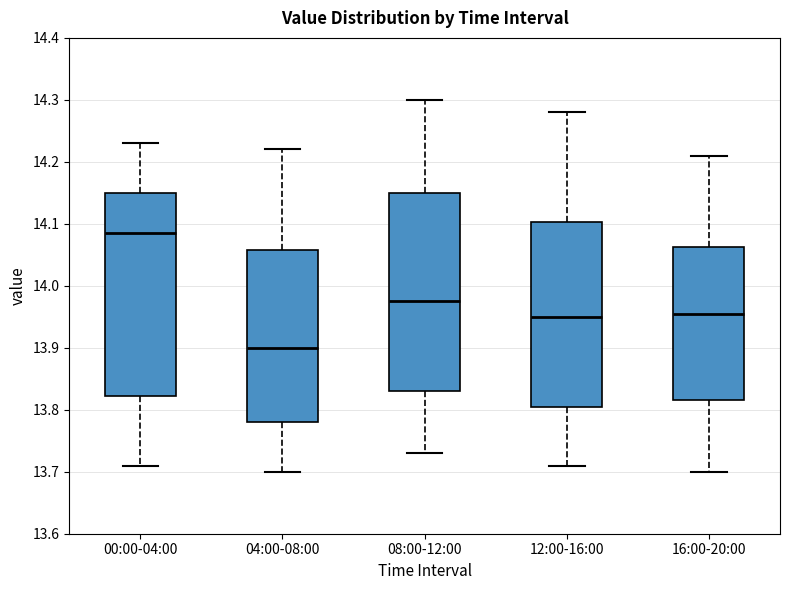

Reading left to right, read every box against the y-axis: the position of its median line, the range the box covers, and the ends of its whiskers. The values are not printed on the chart, so give them approximately, as read against the axis.

00:00-04:00: median 14.09, box 13.82 to 14.15, whiskers 13.71 to 14.23
04:00-08:00: median 13.90, box 13.78 to 14.06, whiskers 13.70 to 14.22
08:00-12:00: median 13.98, box 13.83 to 14.15, whiskers 13.73 to 14.30
12:00-16:00: median 13.95, box 13.81 to 14.10, whiskers 13.71 to 14.28
16:00-20:00: median 13.96, box 13.82 to 14.06, whiskers 13.70 to 14.21